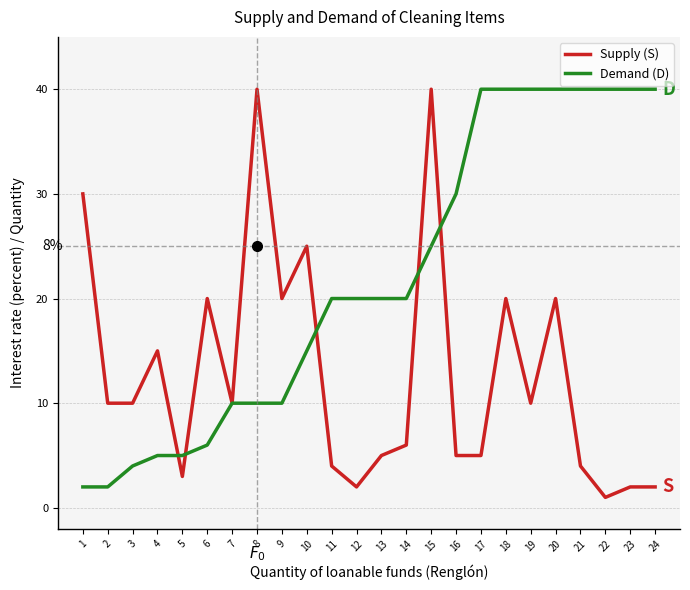

What is the difference between the Demand (D) values at 2 and 11?

18